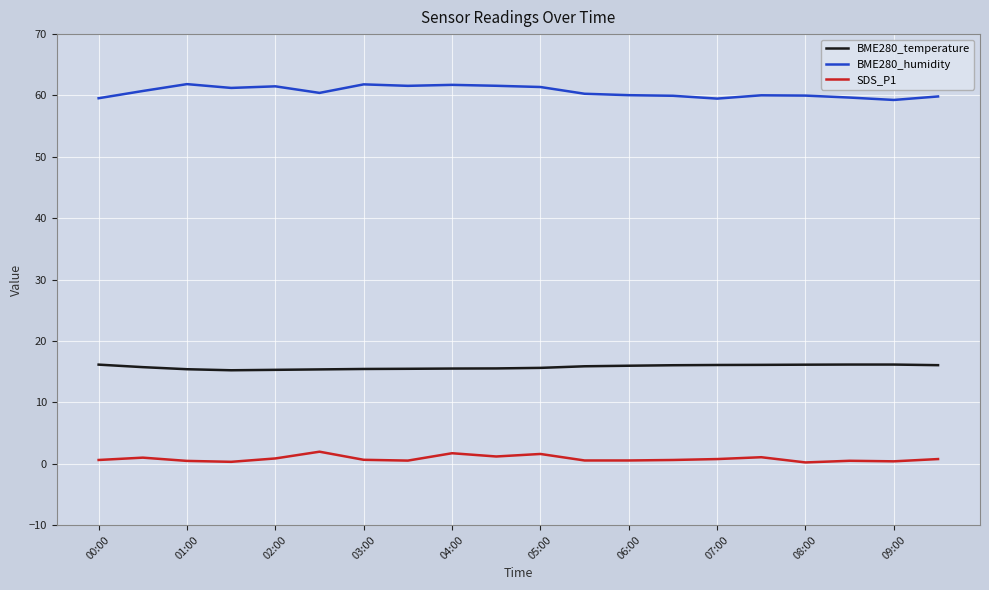

List the series in order of their peak value, highest first.

BME280_humidity, BME280_temperature, SDS_P1